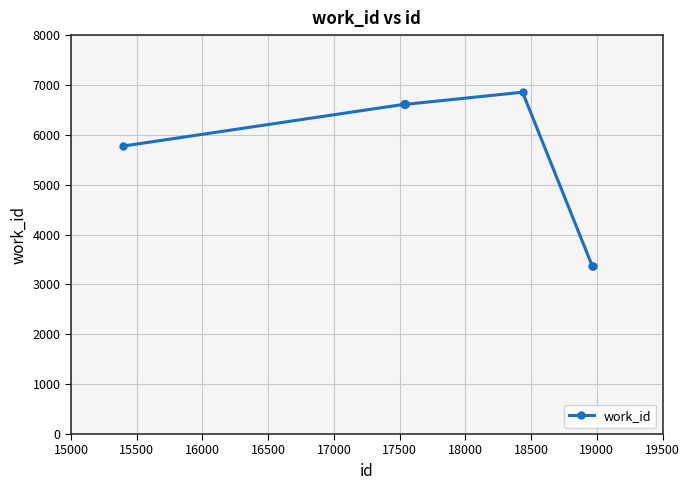

What is the value of the 3rd point from the left?

6611